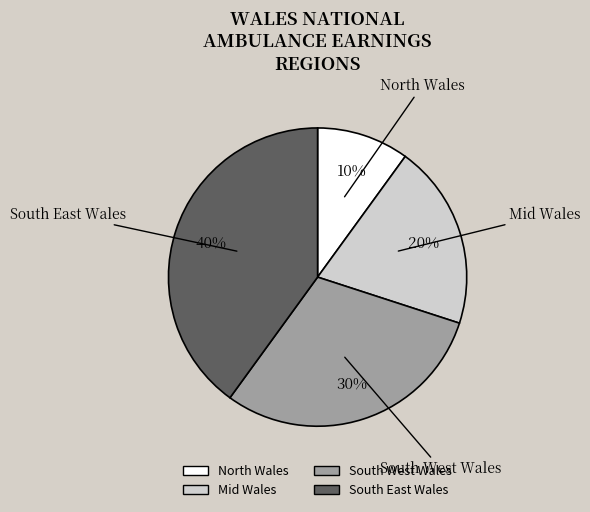

What is the largest slice in the pie chart?

South East Wales